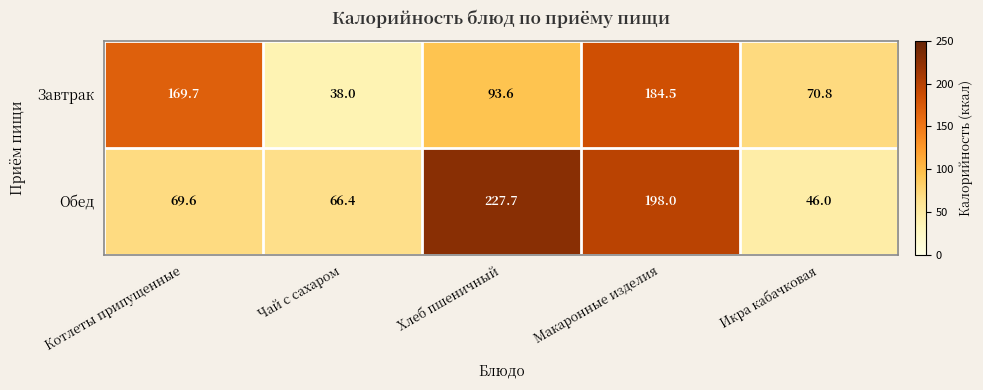

True or false: Завтрак has a value of 78.8 at Макаронные изделия.

False